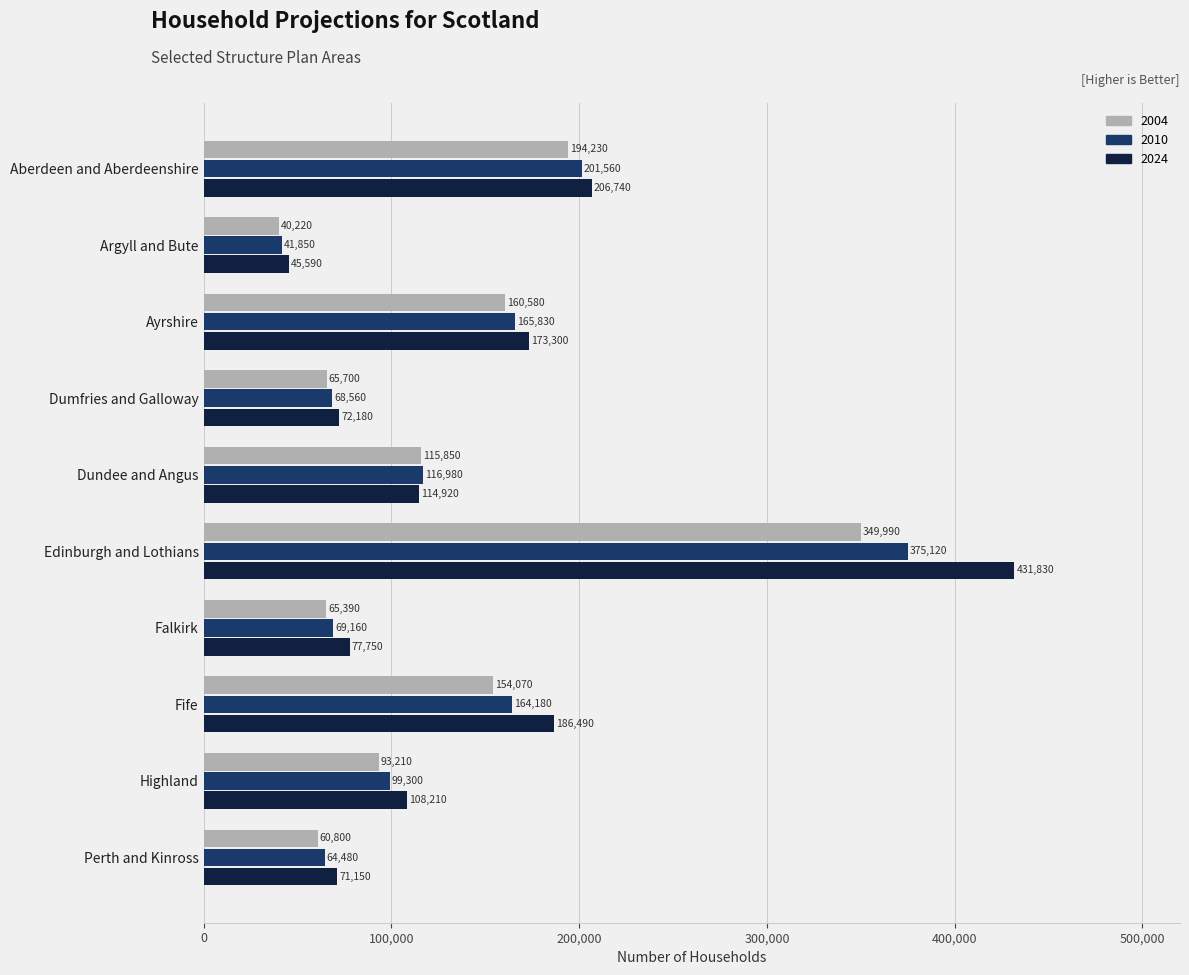

What is the total value across all series at Perth and Kinross?

196430